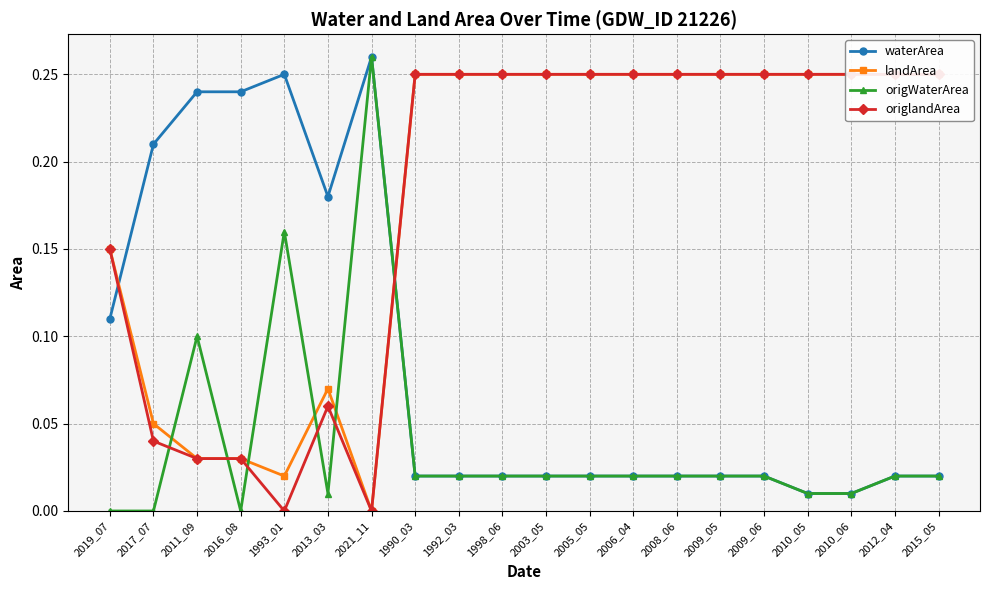

What is the sum of the landArea values at 2017_07 and 2009_05?

0.3